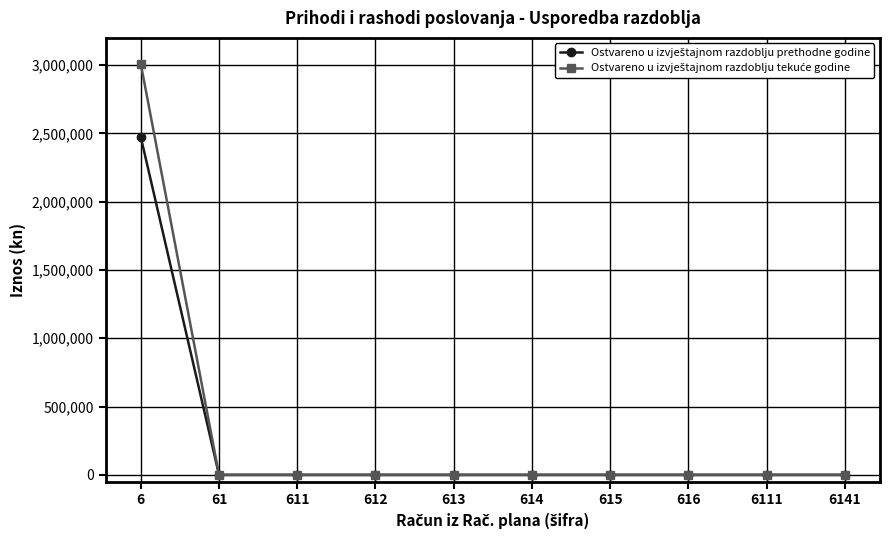

At which category is the sum across all series the highest?

6